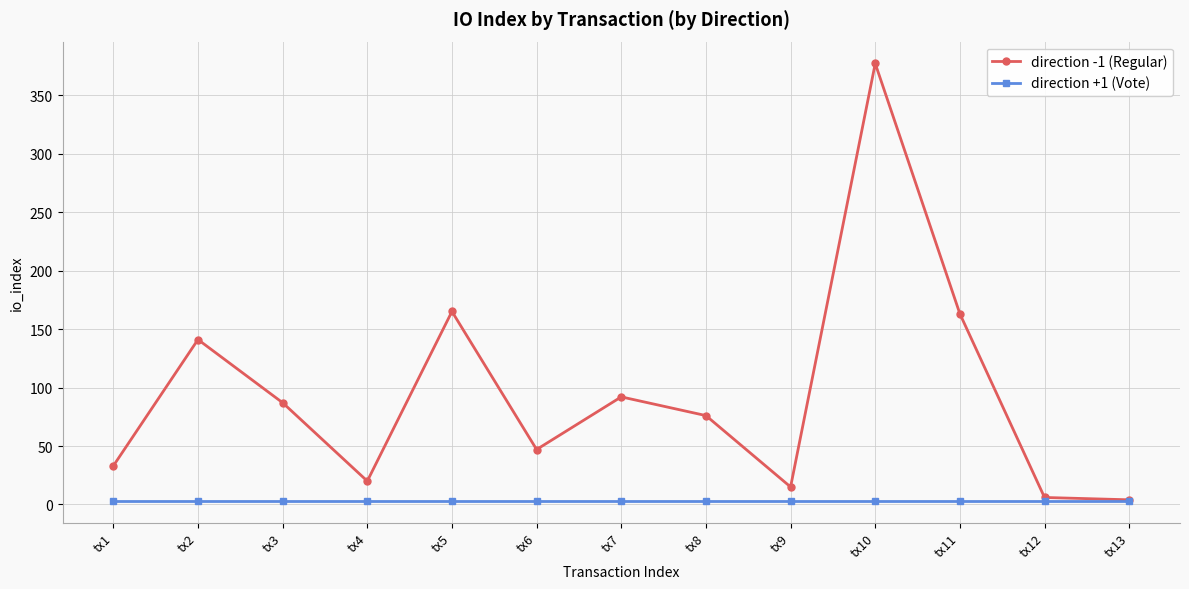

What is the value of the direction +1 (Vote) point at the 6th from the left?

3